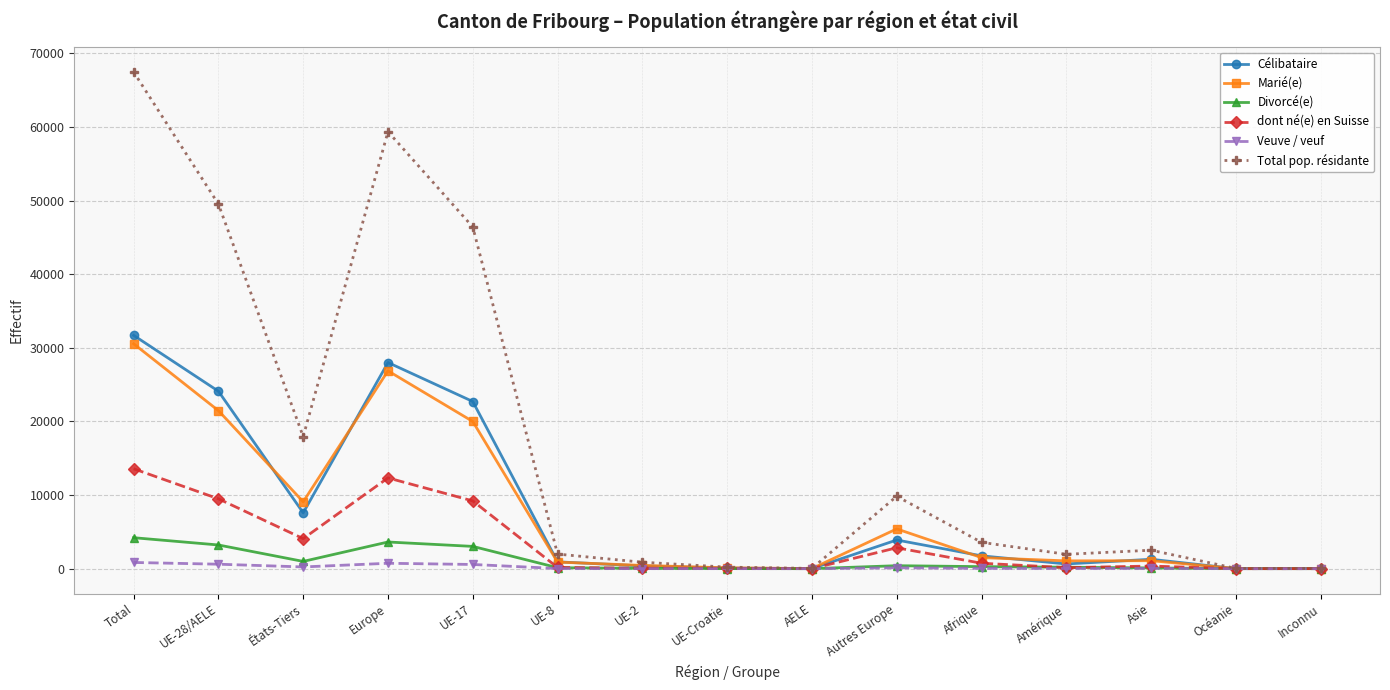

Which category has the highest value in the Marié(e) series?

Total